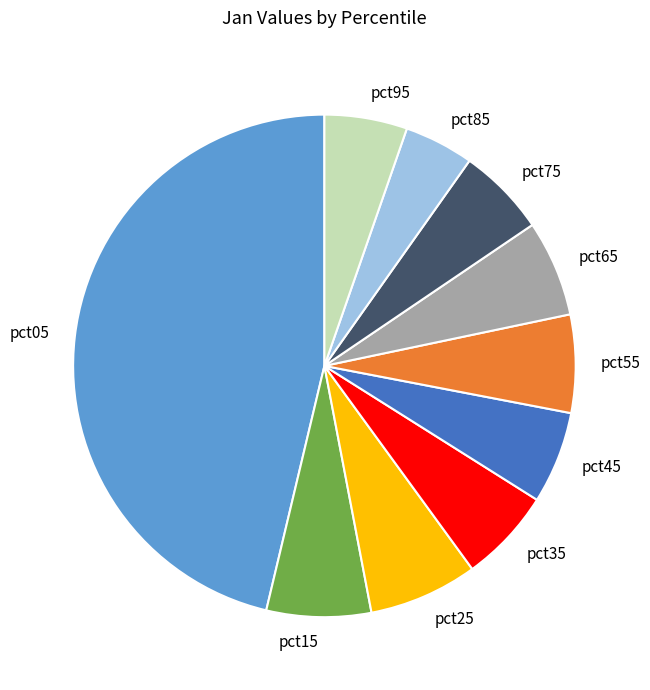

The pct25 slice represents 1% of the pie. True or false?

False